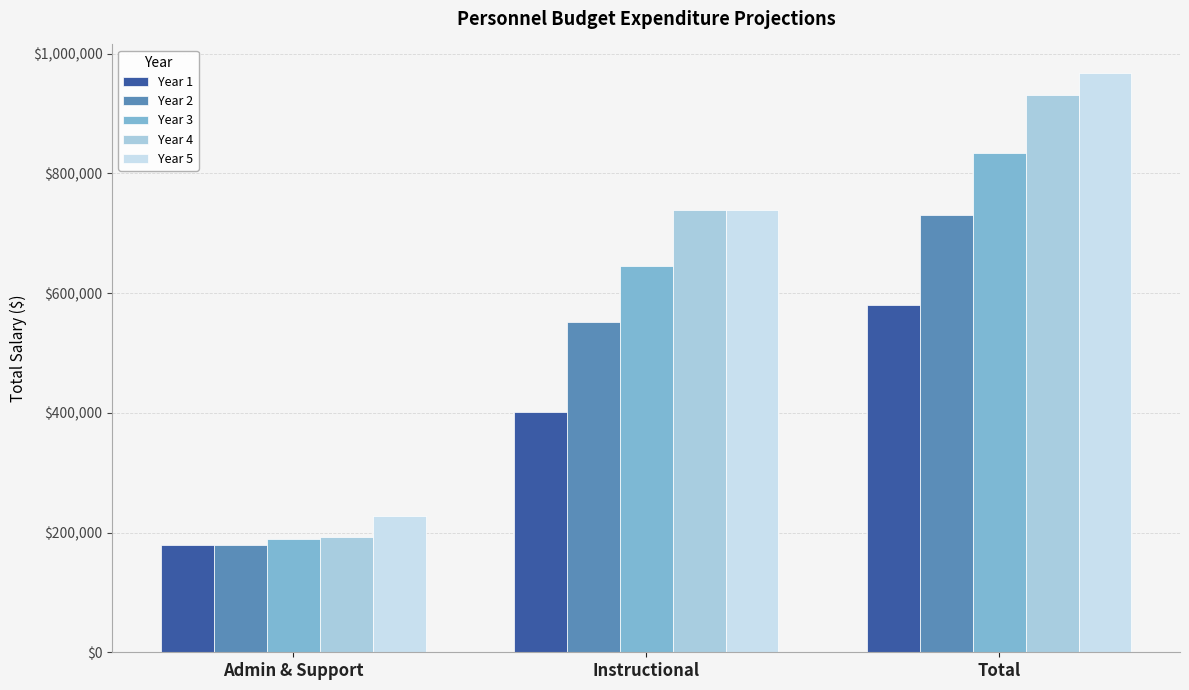

Which series changed the most between Admin & Support and Instructional?

Year 4